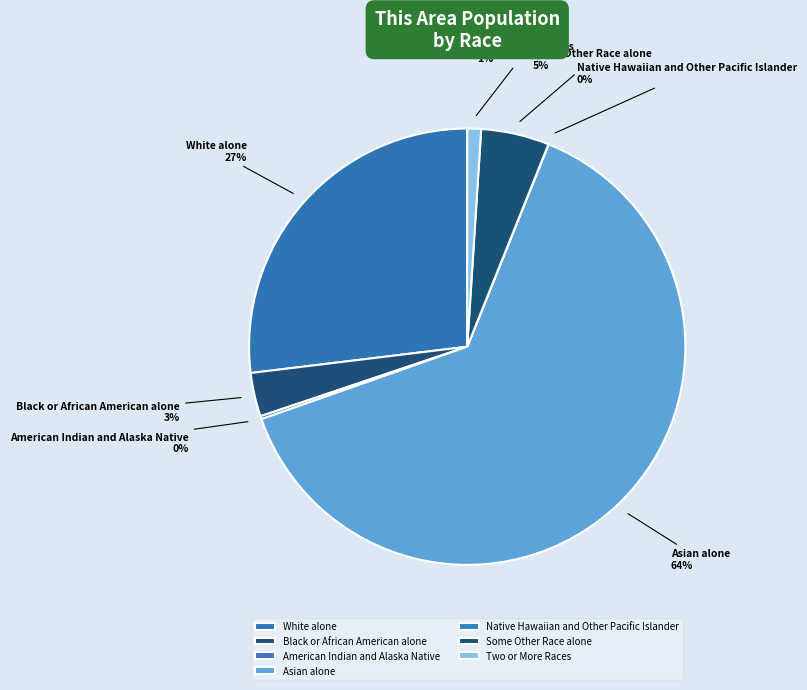

Is there a majority slice in this chart?

Yes